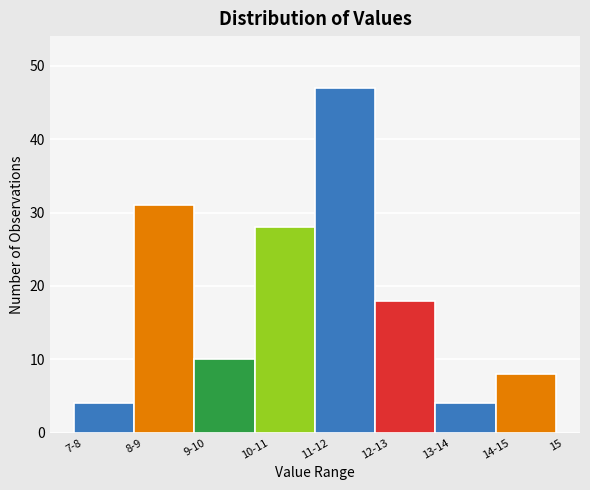

Reading left to right, extract all data points from this chart.

7-8=4	8-9=31	9-10=10	10-11=28	11-12=47	12-13=18	13-14=4	14-15=8